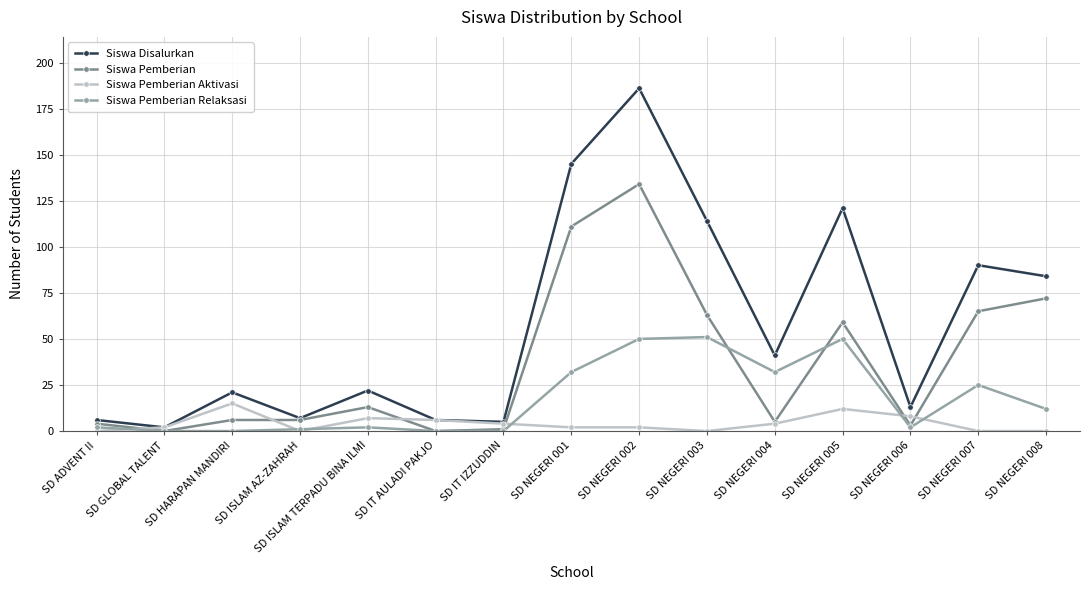

Which series has the widest spread of values?

Siswa Disalurkan